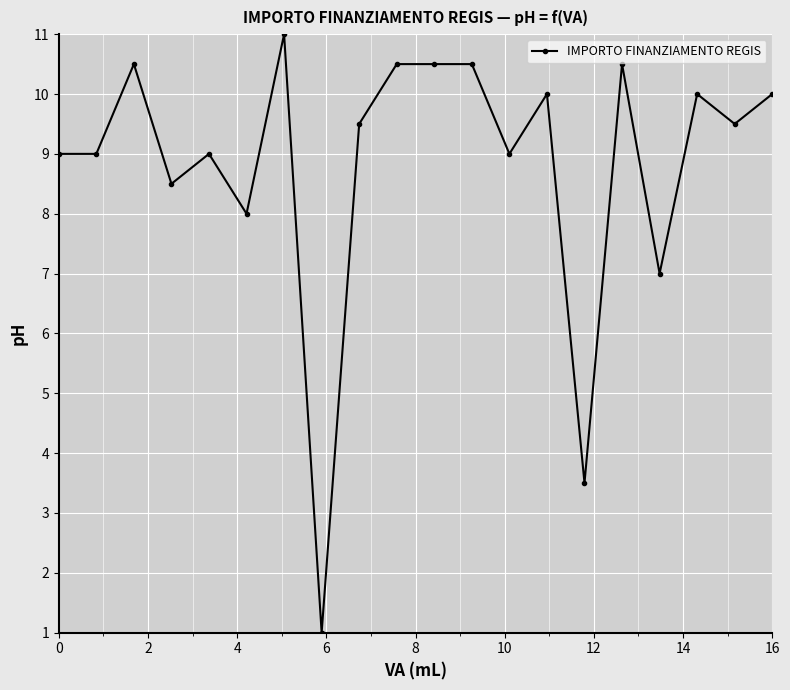

Reading left to right, extract all data points from this chart.

9.0	9.0	10.5	8.5	9.0	8.0	11.0	1.0	9.5	10.5	10.5	10.5	9.0	10.0	3.5	10.5	7.0	10.0	9.5	10.0